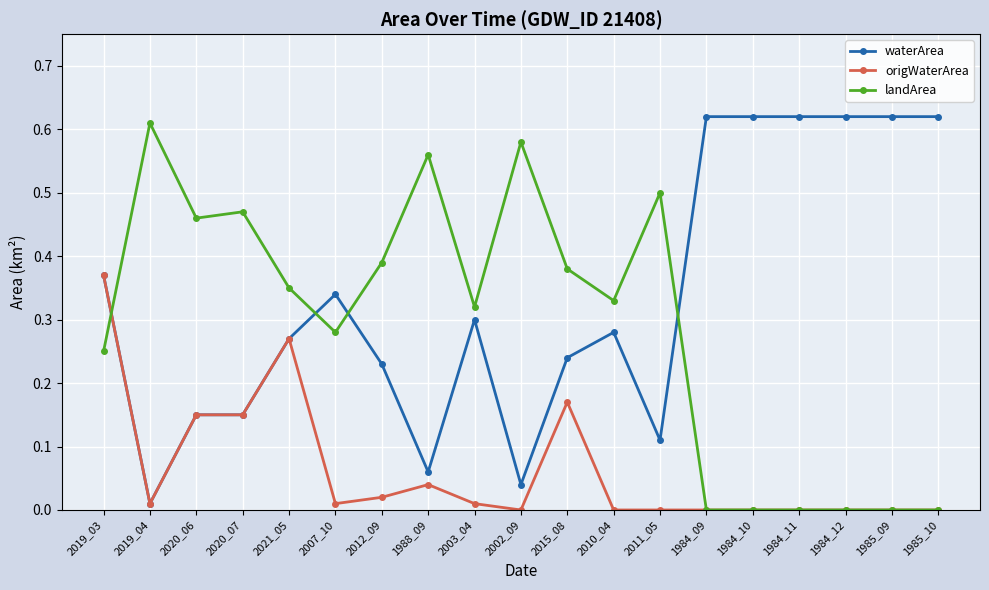

Where do landArea and waterArea first cross each other?

2019_03 and 2019_04